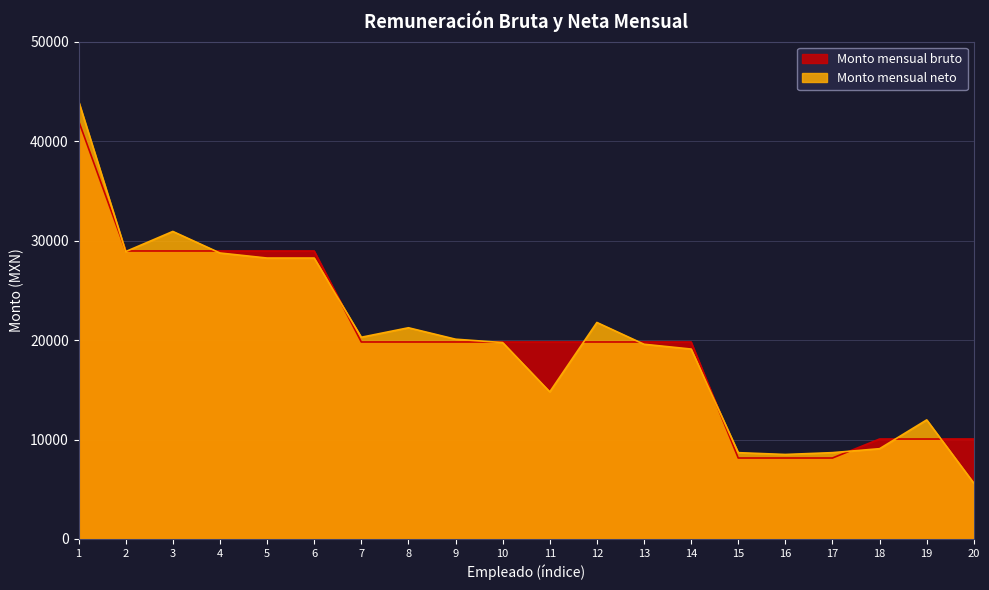

Which category has the highest value across all series?

1